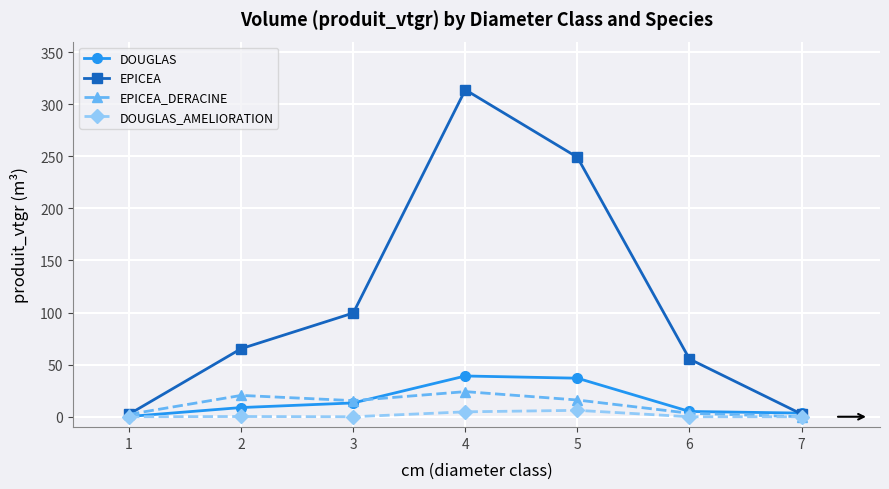

The value of DOUGLAS at 3 is 13.3. True or false?

True